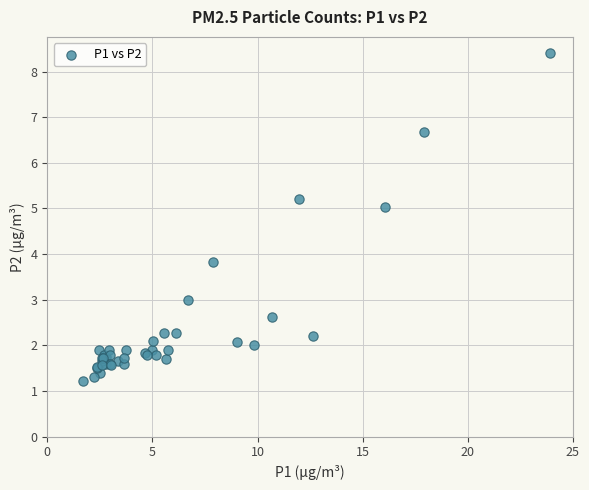

What Y value in the scatter plot is closest to 4?

3.8